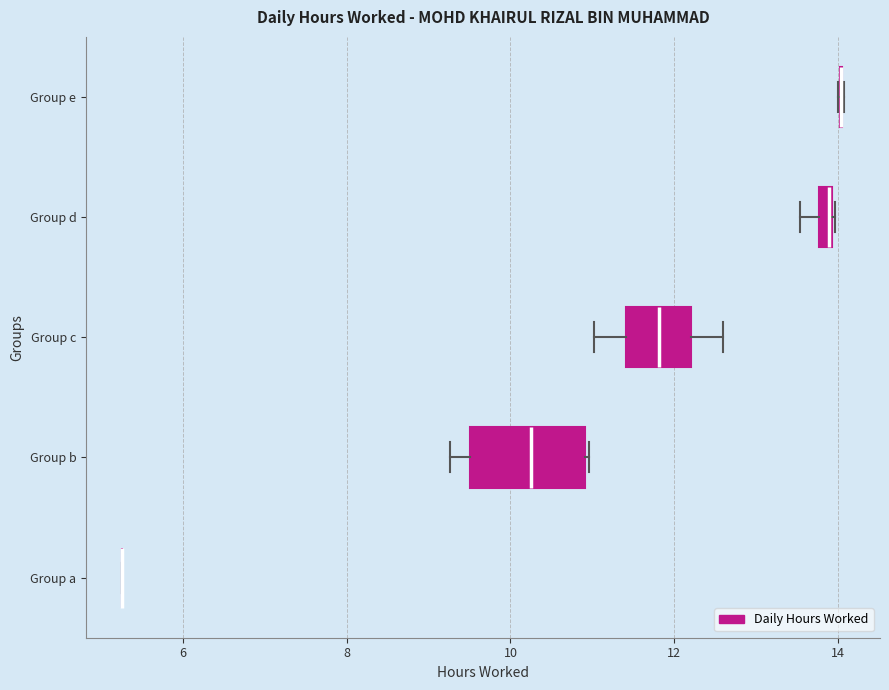

Comparing the boxes themselves (not the whiskers), which one is the widest?

Group b